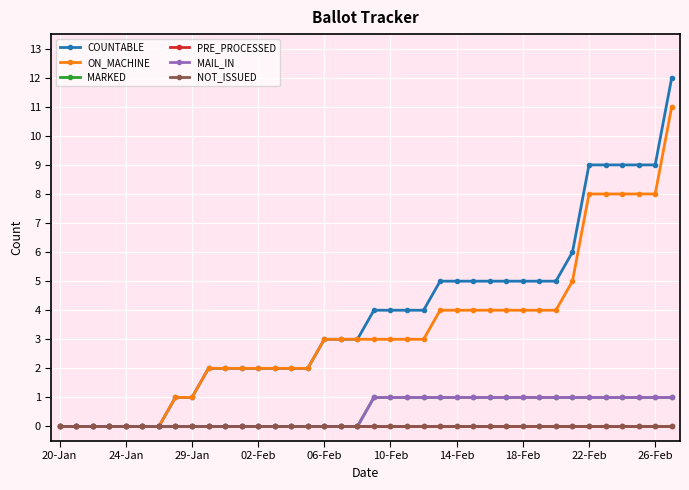

At how many categories does at least one series exceed 0?

31